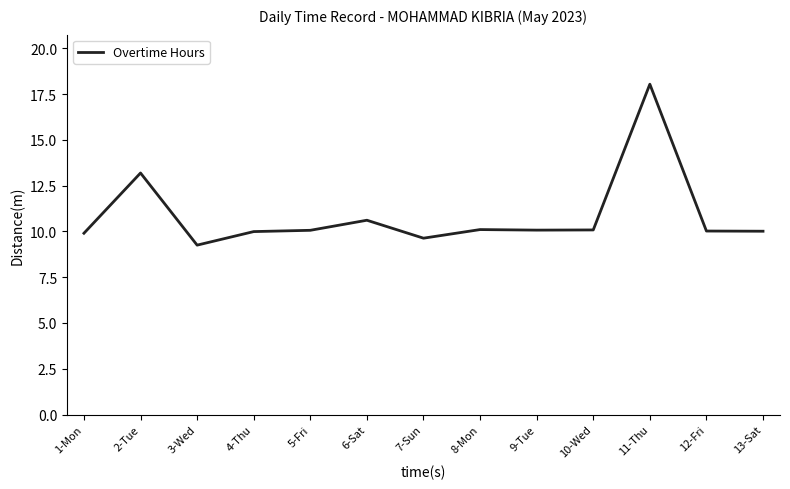

What position from the right is 10-Wed?

4